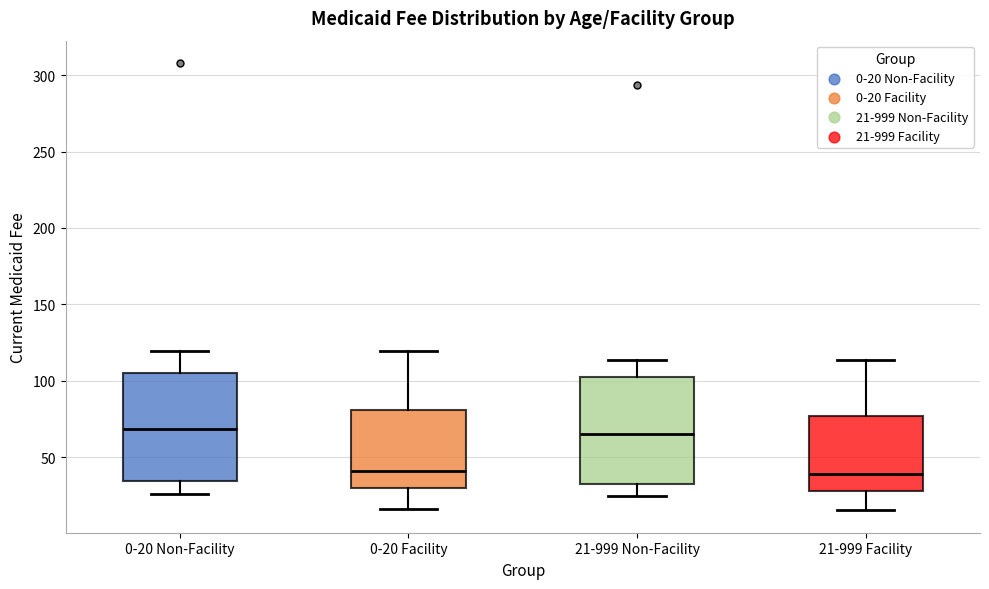

Reading left to right, read every box against the y-axis: the position of its median line, the range the box covers, and the ends of its whiskers. The values are not printed on the chart, so give them approximately, as read against the axis.

0-20 Non-Facility: median 70, box 35 to 105, whiskers 25 to 120
0-20 Facility: median 40, box 30 to 80, whiskers 15 to 120
21-999 Non-Facility: median 65, box 35 to 100, whiskers 25 to 115
21-999 Facility: median 40, box 30 to 75, whiskers 15 to 115